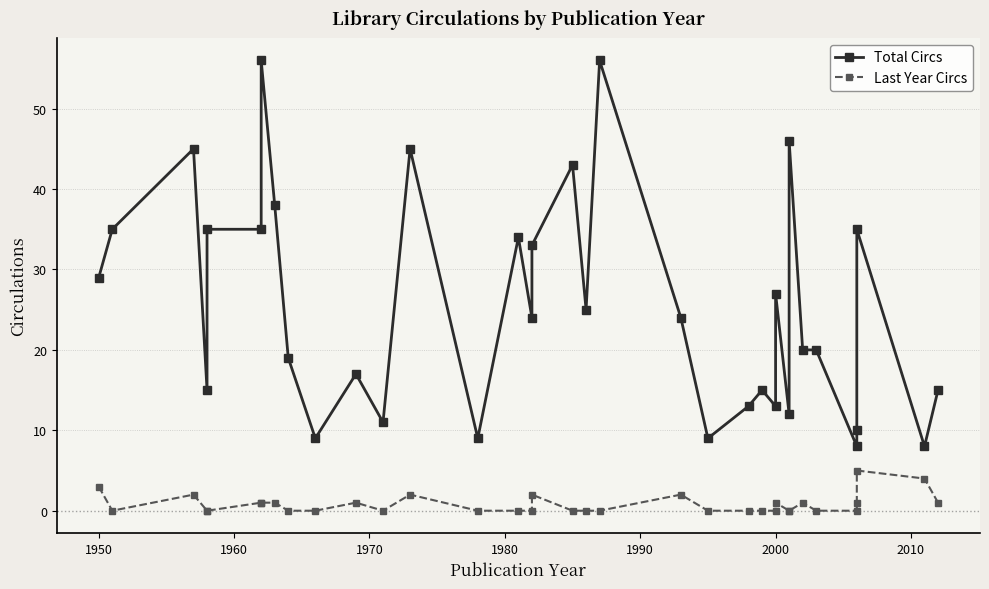

What is the highest value of the Total Circs series?

56